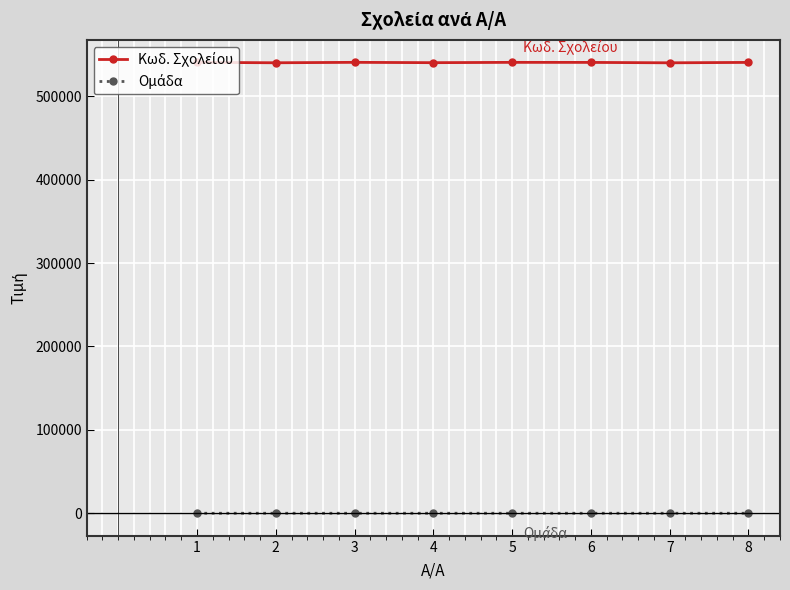

What is the maximum value shown in the chart?

540751